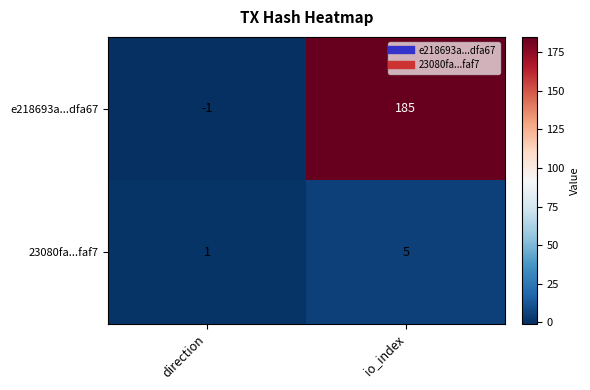

List the series in order of their peak value, highest first.

e218693a...dfa67, 23080fa...faf7